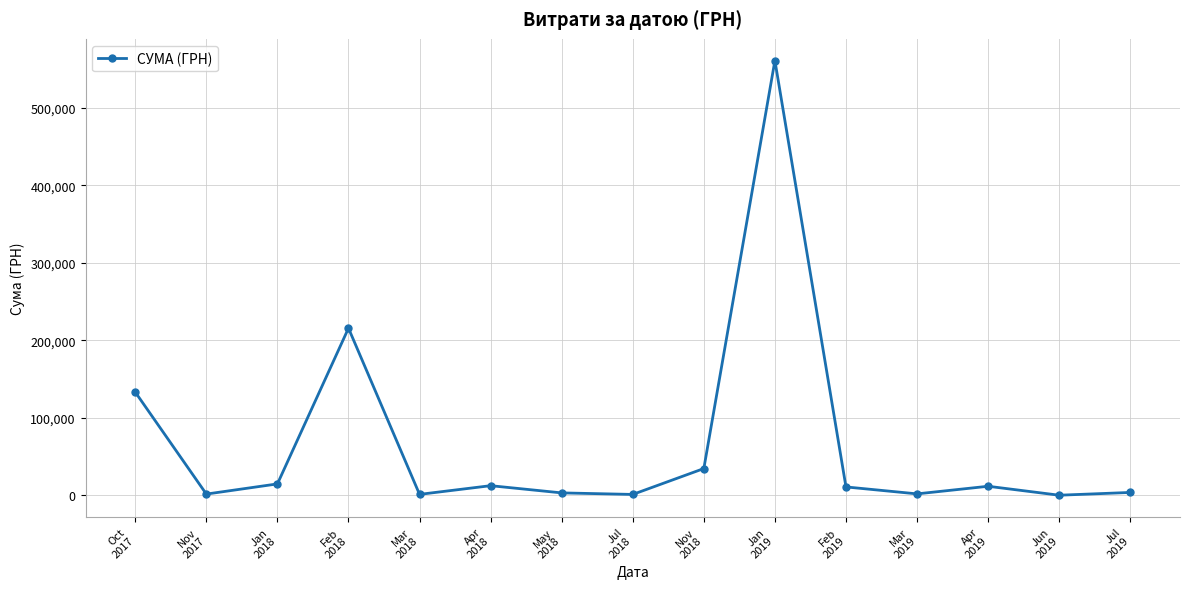

True or false: there are more than 2 points higher than both neighbors.

True